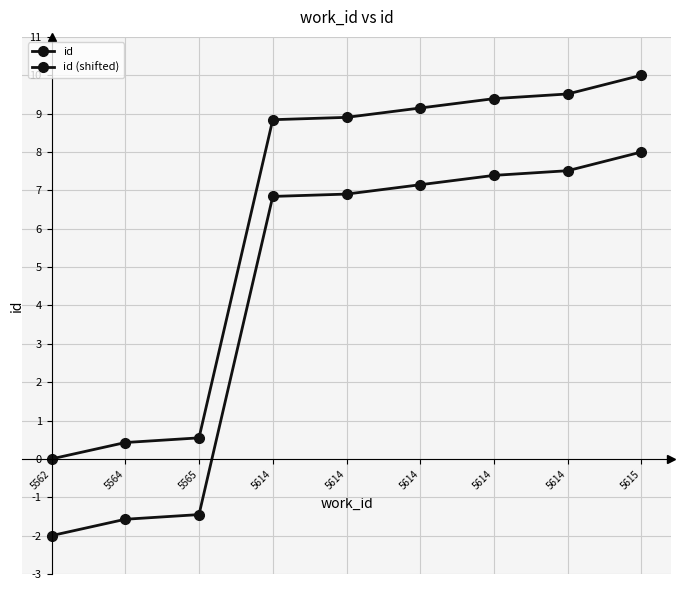

How many lines are shown in the chart?

2